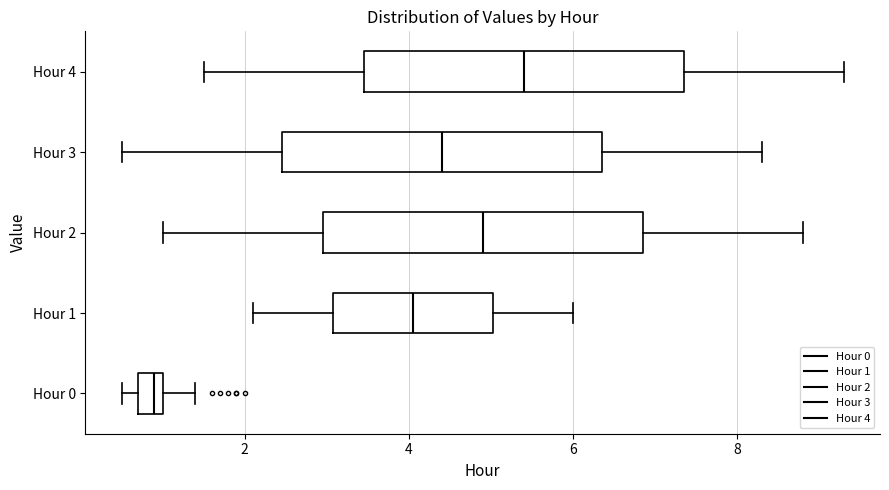

Reading bottom to top, transcribe this box plot: for each box, give where its median line is, the range the box spans, and where its two whiskers end, as read against the x-axis. The values are not printed on the chart, so give them approximately, as read against the axis.

Hour 0: median 1.0 (just left of the box's right edge), box 0.8 to 1.0, whiskers 0.6 to 1.4
Hour 1: median 4.0, box 3.0 to 5.0, whiskers 2.2 to 6.0
Hour 2: median 5.0, box 3.0 to 6.8, whiskers 1.0 to 8.8
Hour 3: median 4.4, box 2.4 to 6.4, whiskers 0.6 to 8.4
Hour 4: median 5.4, box 3.4 to 7.4, whiskers 1.6 to 9.4